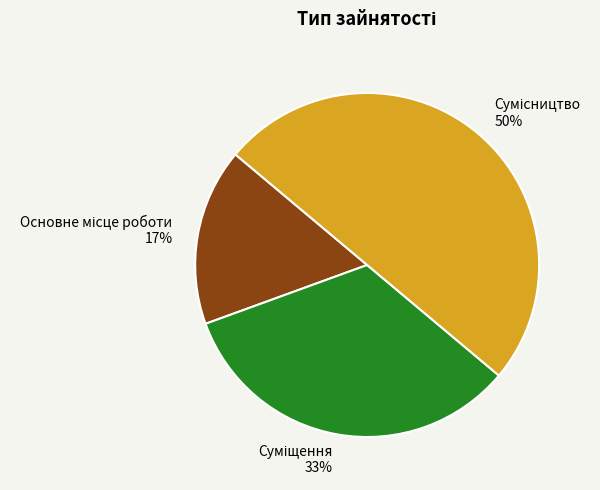

To the nearest percent, what is the difference between the largest and smallest slice percentages?

33%